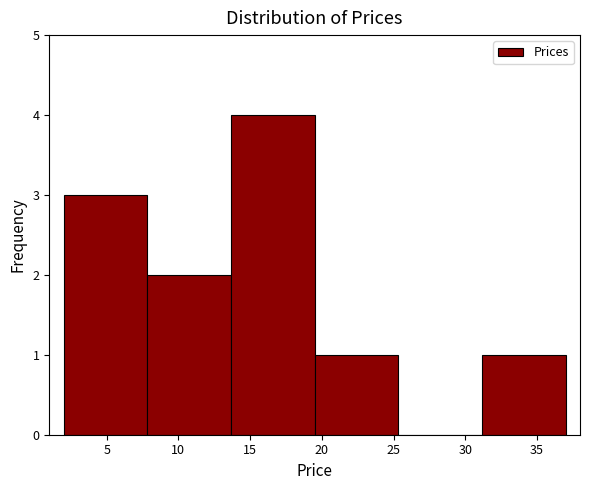

Reading left to right, list every bar in this chart as the range it spans on the x-axis followed by its height. Neither the bar edges nor the heights are printed on the chart, so give them approximately, as read against the axes.

2.0 to 8.0: 3
8.0 to 13.5: 2
13.5 to 19.5: 4
19.5 to 25.5: 1
25.5 to 31.0: 0
31.0 to 37.0: 1